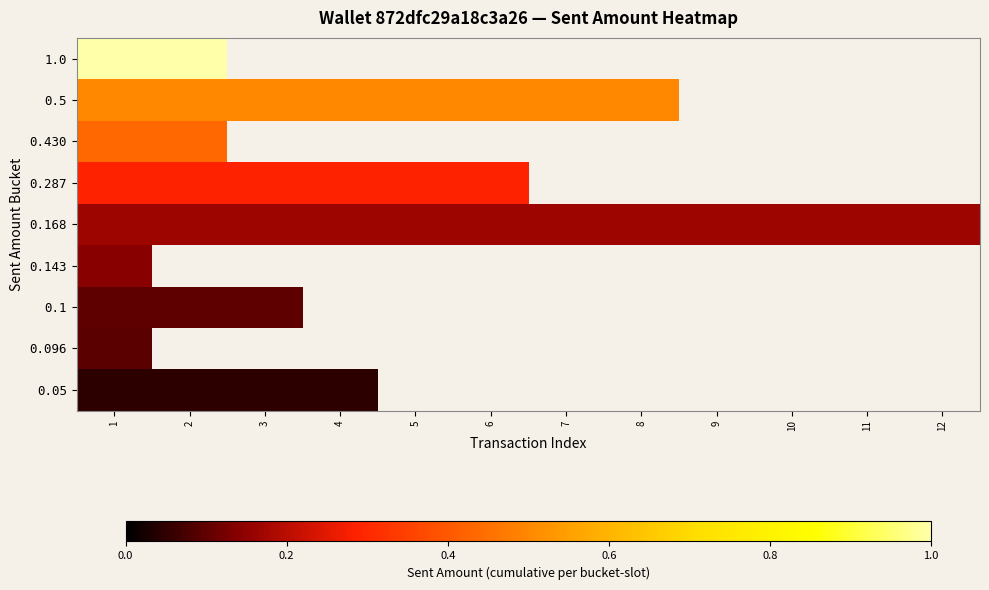

List the labels in order of 0.168 value, largest first.

1, 2, 3, 4, 5, 6, 7, 8, 9, 10, 11, 12